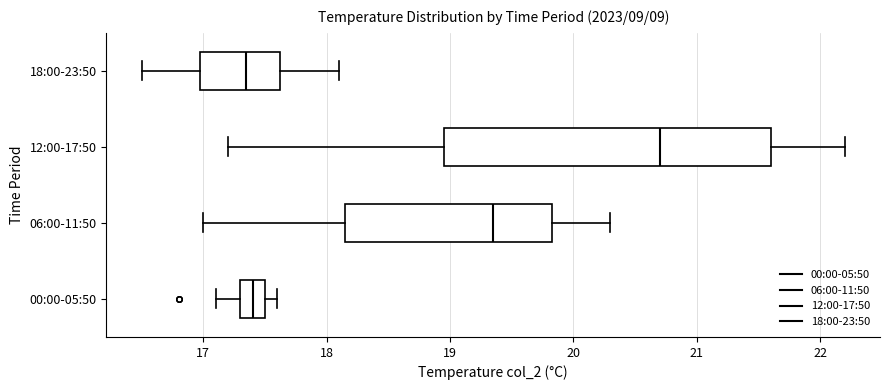

Comparing the boxes themselves (not the whiskers), which one is the widest?

12:00-17:50